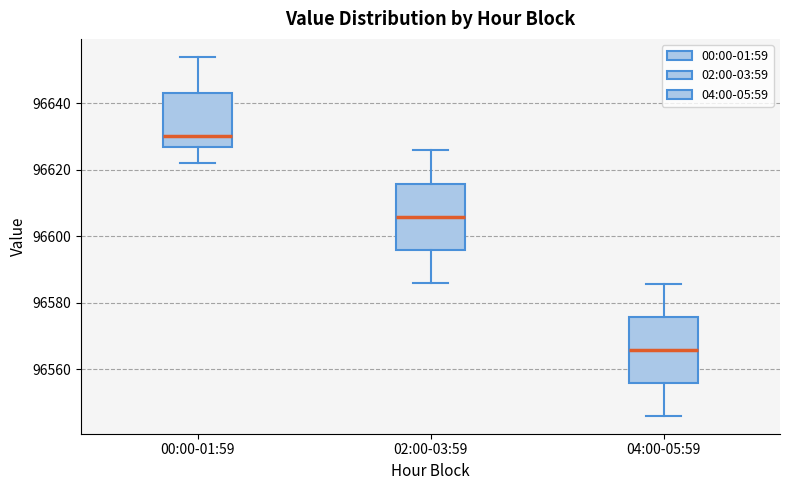

Reading left to right, read every box against the y-axis: the position of its median line, the range the box covers, and the ends of its whiskers. The values are not printed on the chart, so give them approximately, as read against the axis.

00:00-01:59: median 96630, box 96626 to 96644, whiskers 96622 to 96654
02:00-03:59: median 96606, box 96596 to 96616, whiskers 96586 to 96626
04:00-05:59: median 96566, box 96556 to 96576, whiskers 96546 to 96586